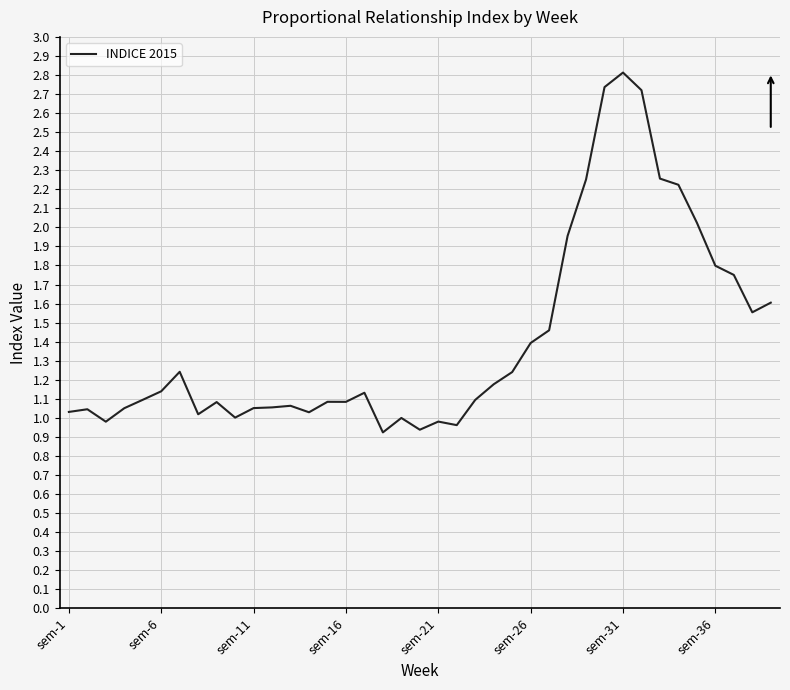

What is the difference between the maximum and minimum values?

1.9